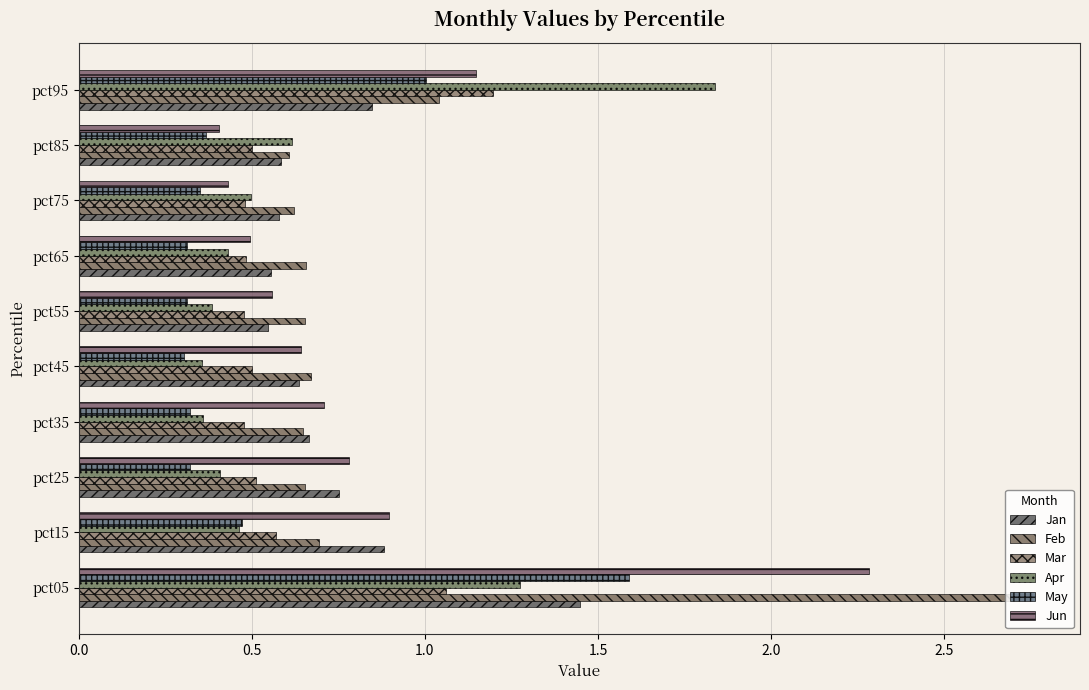

What is the difference between the maximum and minimum values in the Feb series?

2.1